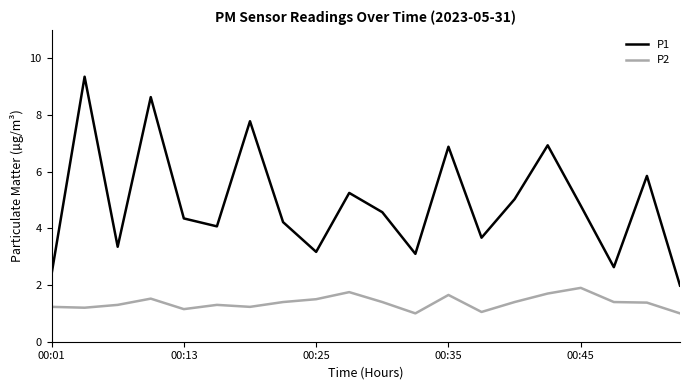

What is the lowest value of the P2 series?

1.0